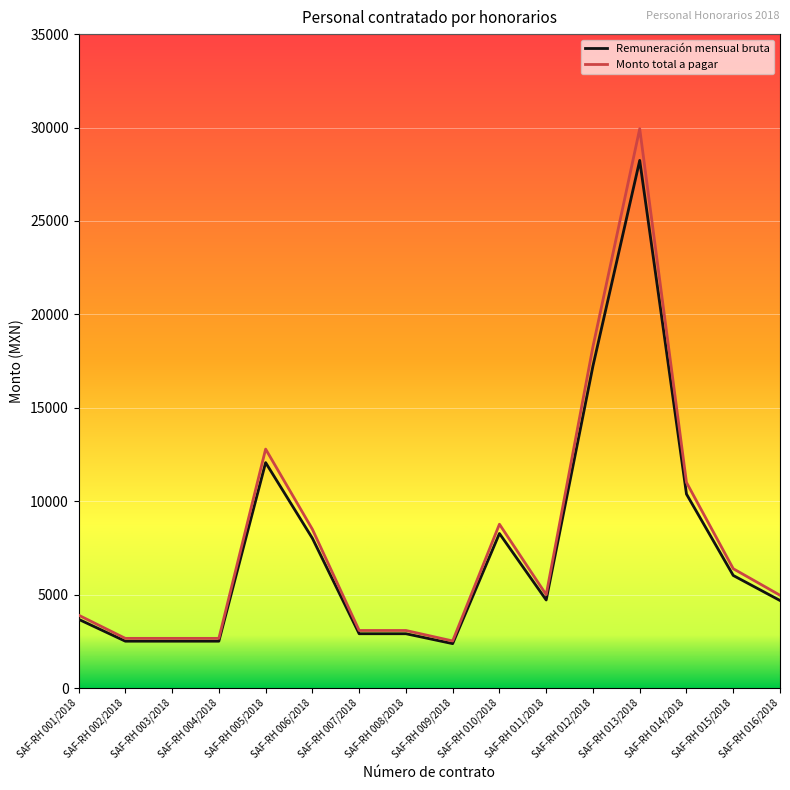

Rank the series by their average value, from highest to lowest.

Monto total a pagar, Remuneración mensual bruta